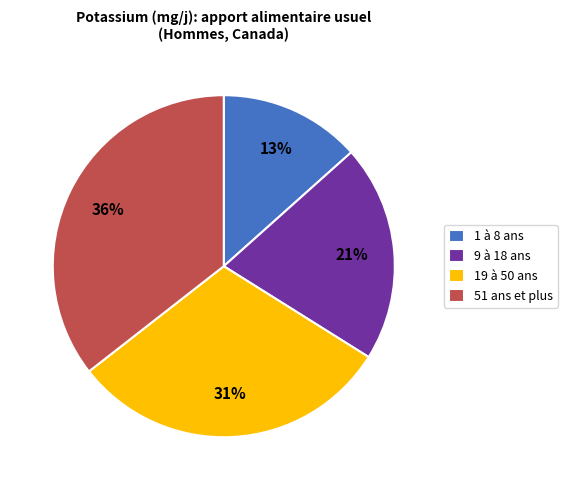

Does 19 à 50 ans account for over 50% of the chart?

No